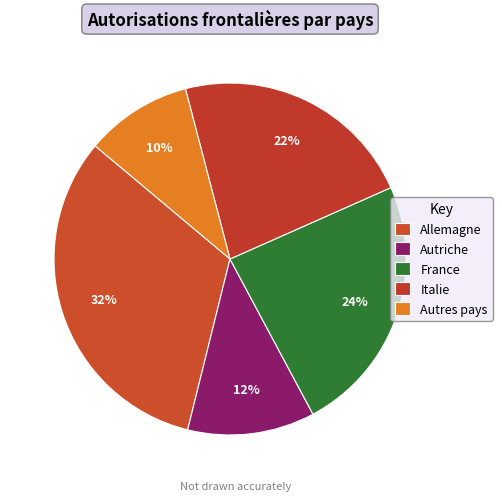

Rank the categories by value from highest to lowest.

Allemagne, France, Italie, Autriche, Autres pays